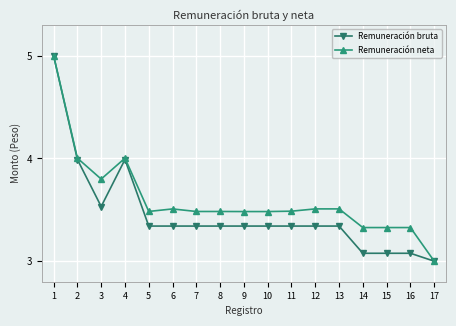

What is the value of the Remuneración neta point at the 17th from the left?

3.0